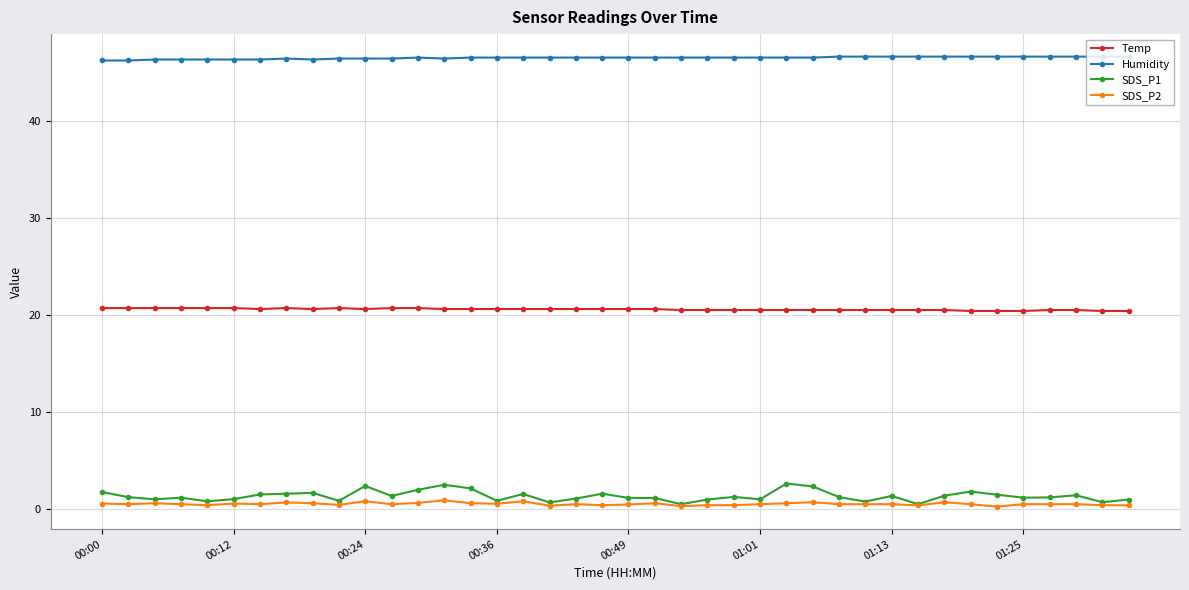

What is the average value of the Humidity series?

46.5